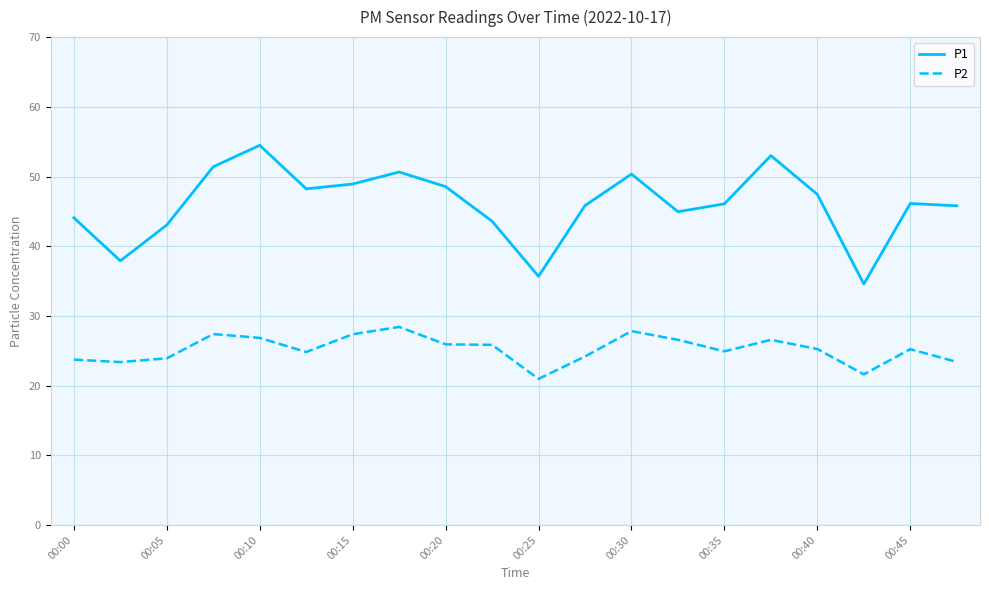

What is the difference between the maximum and minimum values in the P1 series?

19.9